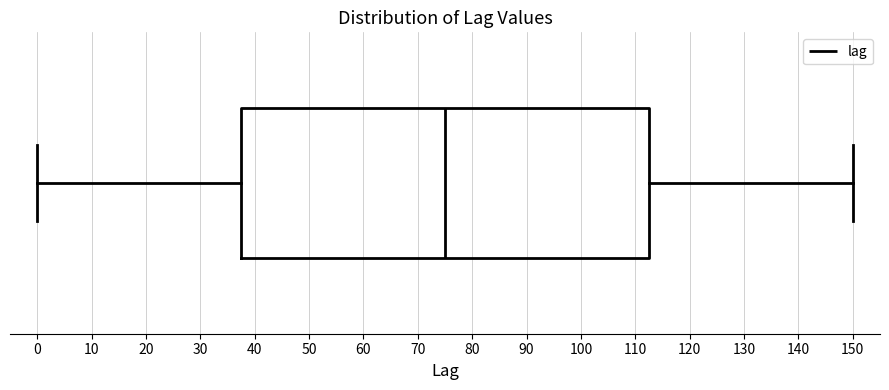

Transcribe this box plot: give where the median line is, the range the box spans, and where the two whiskers end, as read against the x-axis. The values are not printed on the chart, so give them approximately, as read against the axis.

median 75, box 38 to 113, whiskers 0 to 150